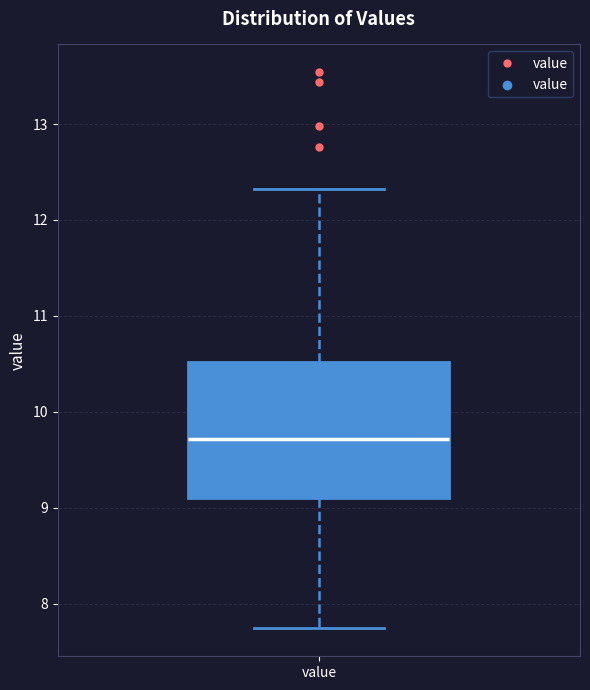

Read this box plot against the y-axis: the position of the median line, the range covered by the box, and the ends of both whiskers. The values are not printed on the chart, so give them approximately, as read against the axis.

median 9.7, box 9.1 to 10.5, whiskers 7.7 to 12.3